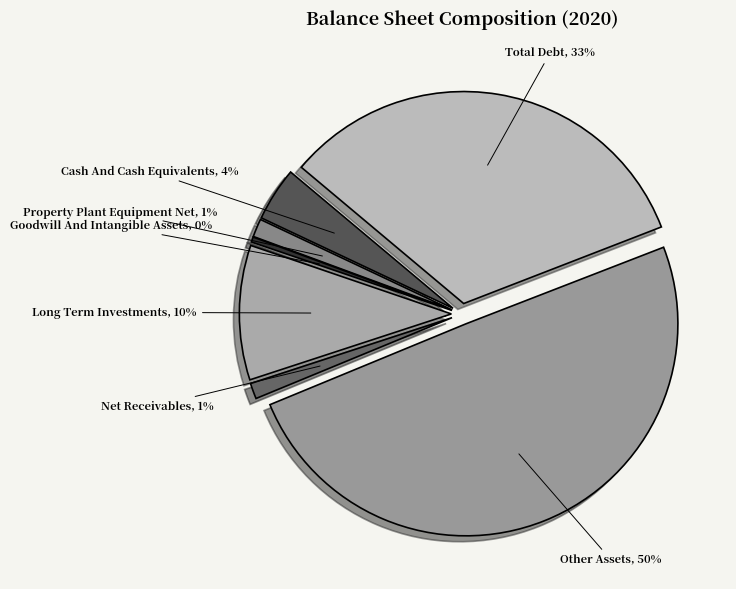

Count the number of slices in the pie.

7